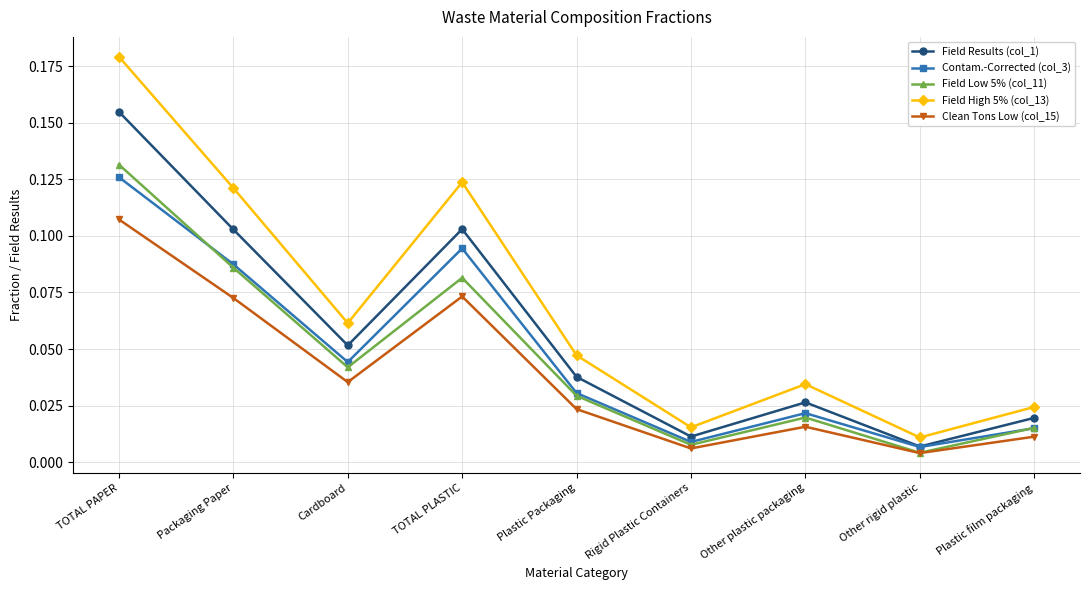

Which series changed the most between Packaging Paper and Cardboard?

Field High 5% (col_13)